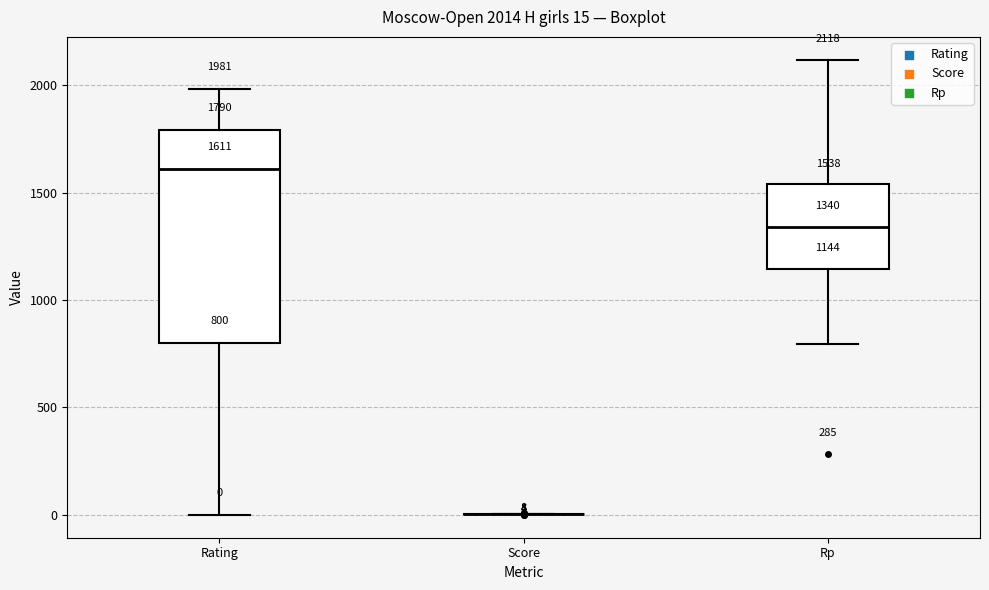

Which box is the tallest, from its lower edge to its upper edge?

Rating